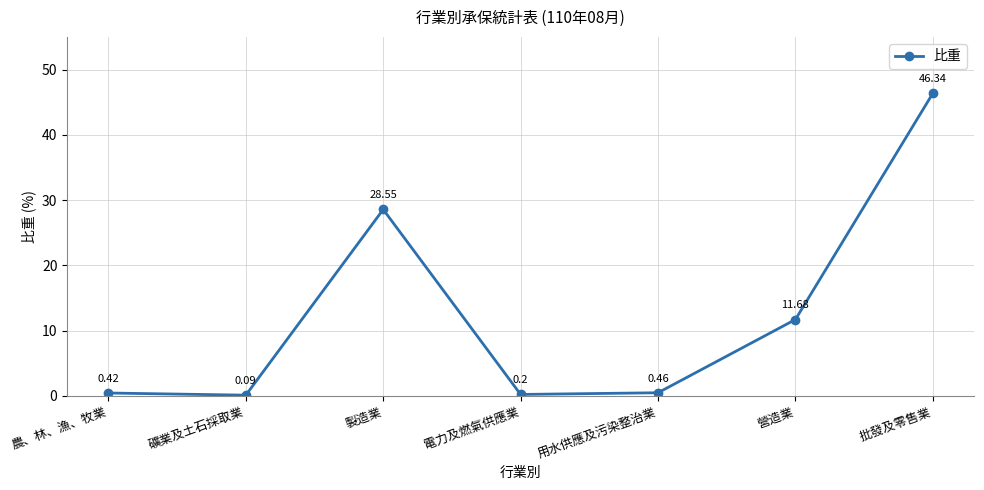

The chart shows a value of 46.3 at 批發及零售業. True or false?

True